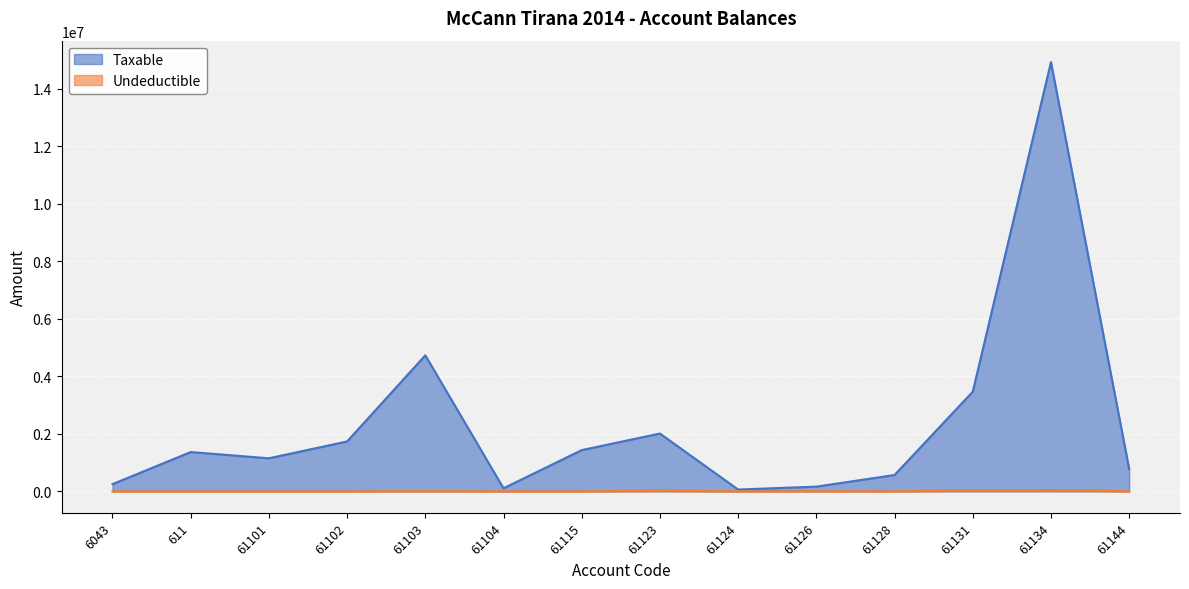

What is the average value of the Taxable series?

2339361.2